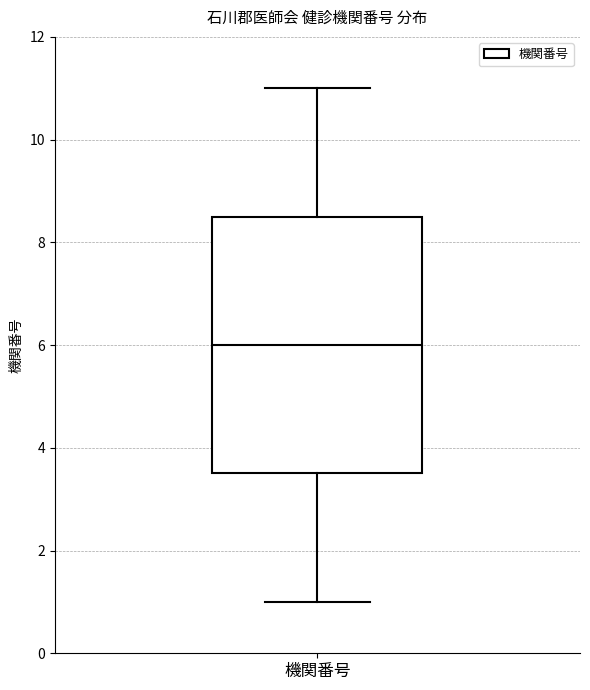

Read this box plot against the y-axis: the position of the median line, the range covered by the box, and the ends of both whiskers. The values are not printed on the chart, so give them approximately, as read against the axis.

median 6.0, box 3.6 to 8.6, whiskers 1.0 to 11.0